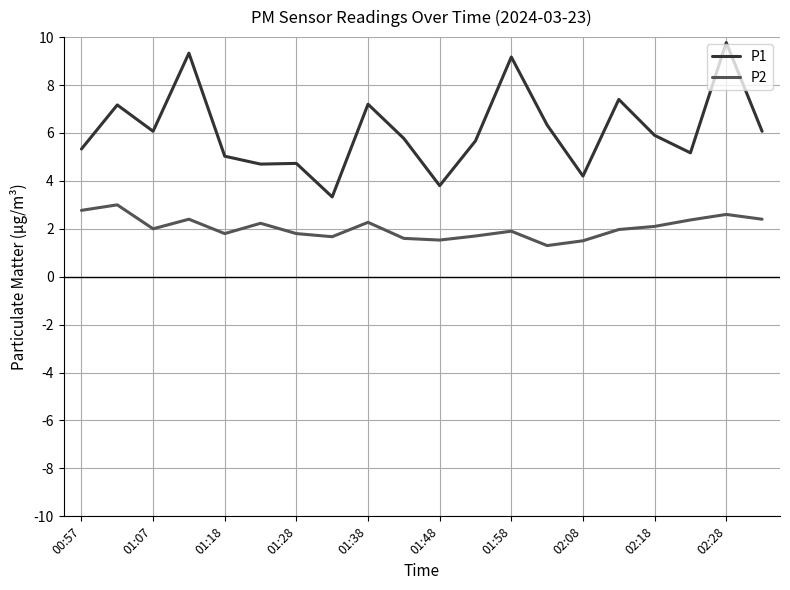

Which series has the largest total across all categories?

P1